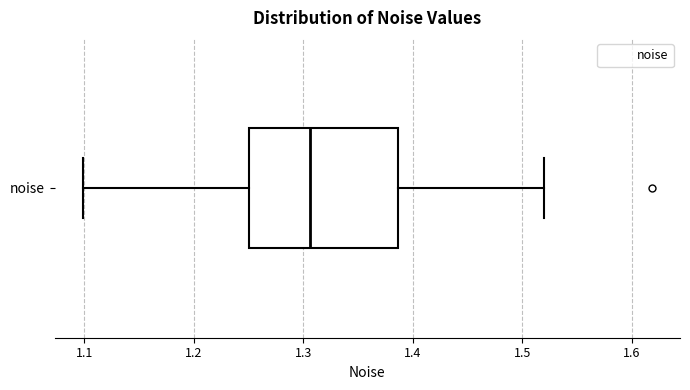

Transcribe this box plot: give where the median line is, the range the box spans, and where the two whiskers end, as read against the x-axis. The values are not printed on the chart, so give them approximately, as read against the axis.

median 1.31, box 1.25 to 1.39, whiskers 1.10 to 1.52